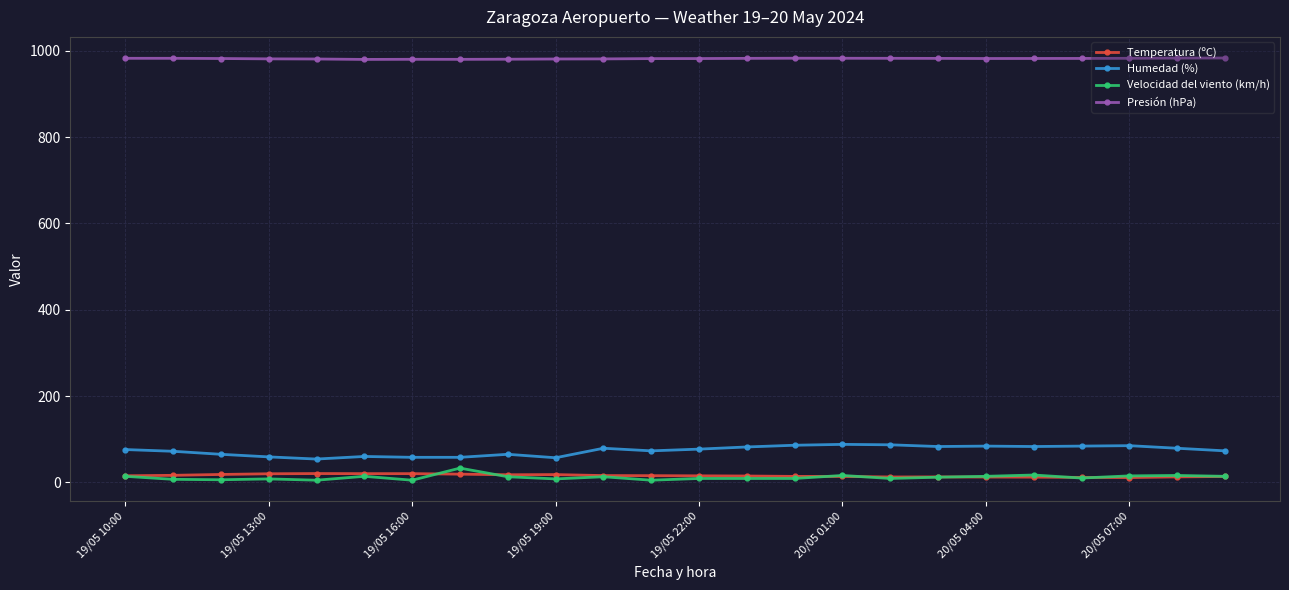

What is the difference between the maximum and minimum values in the Velocidad del viento (km/h) series?

28.0